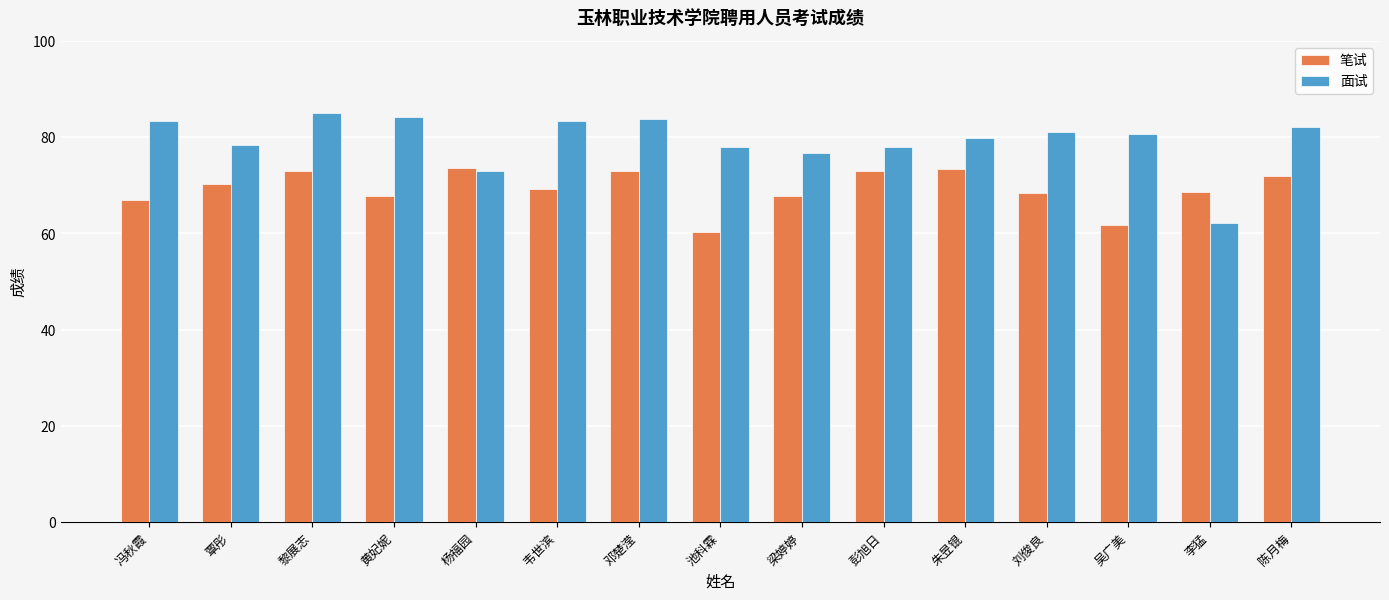

Where does the 面试 series first go above 80?

冯秋霞